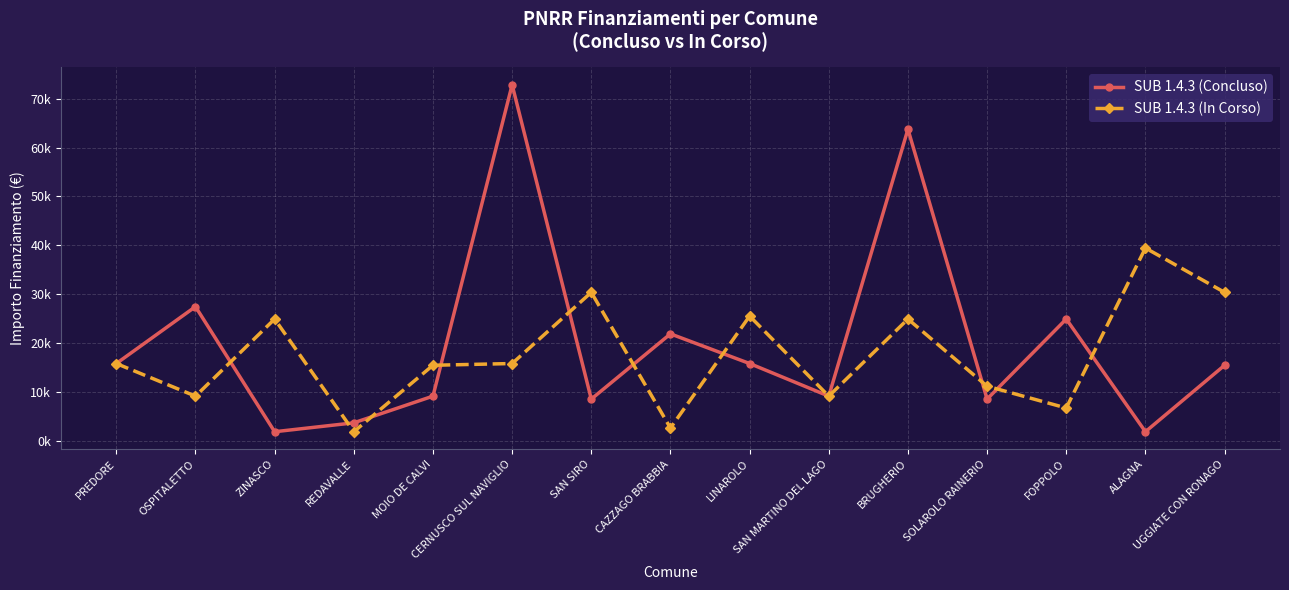

Rank the series by their average value, from lowest to highest.

SUB 1.4.3 (In Corso), SUB 1.4.3 (Concluso)